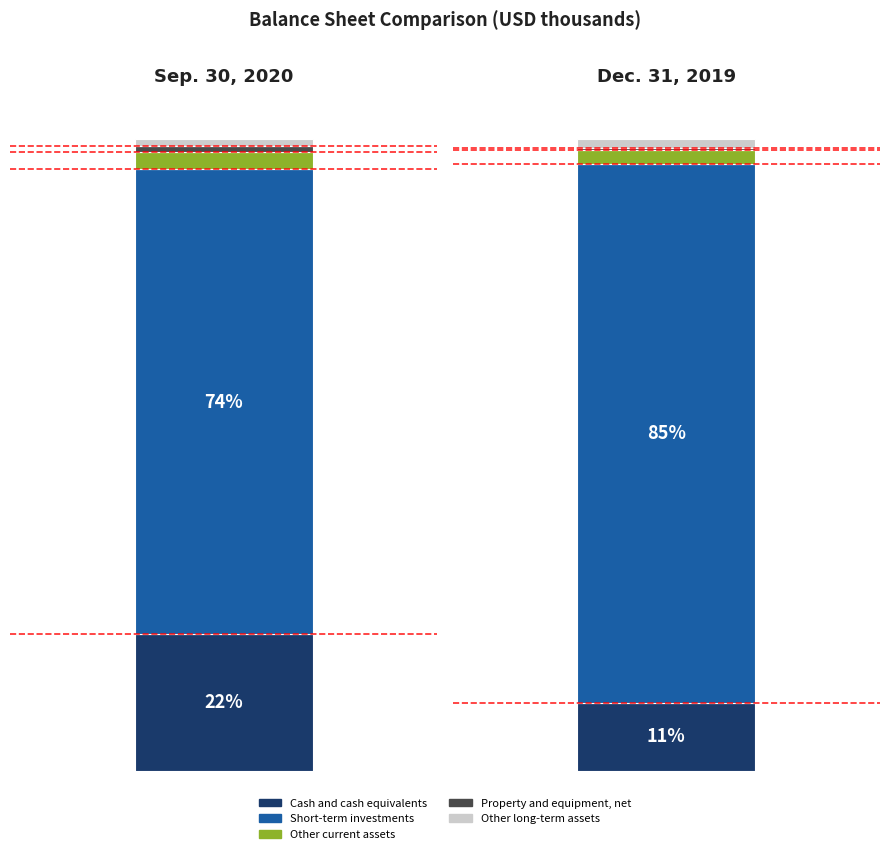

Does the chart contain any negative values?

No